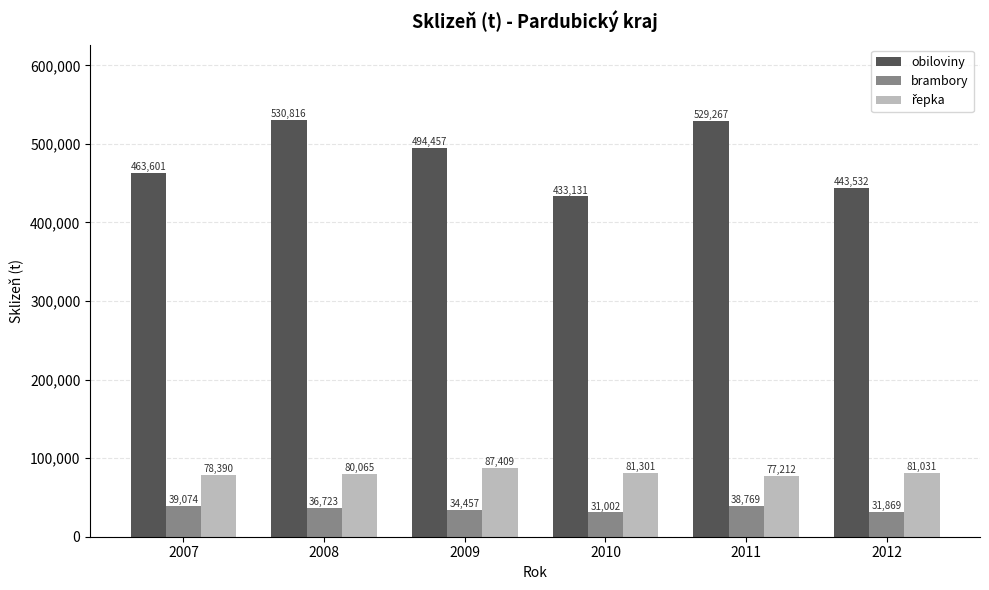

Which category has the highest value in the obiloviny series?

2008